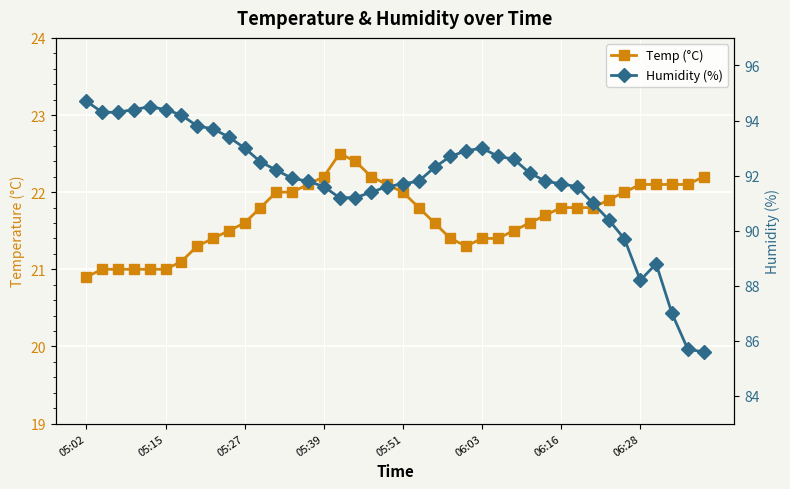

What is the lowest value of the Humidity (%) series?

85.6